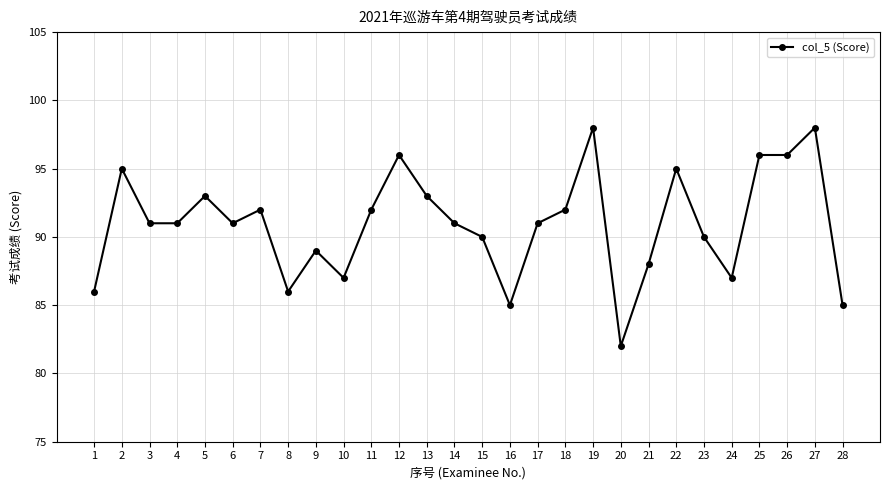

Between 9 and 14, which is larger?

14